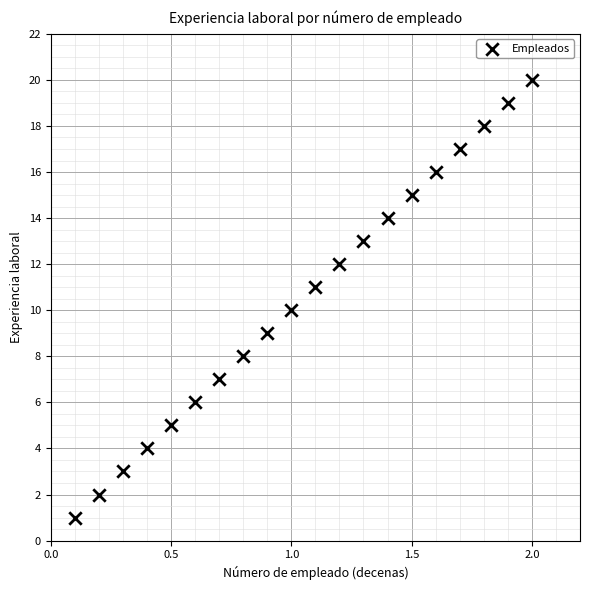

What is the range of Y values (max minus min)?

19